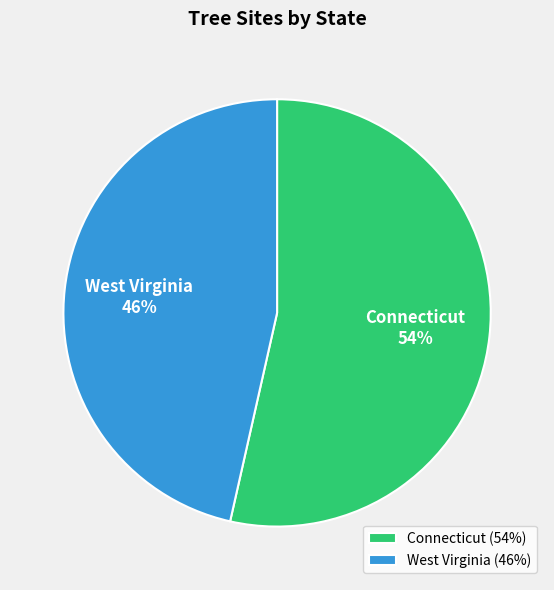

How many segments does this pie chart have?

2